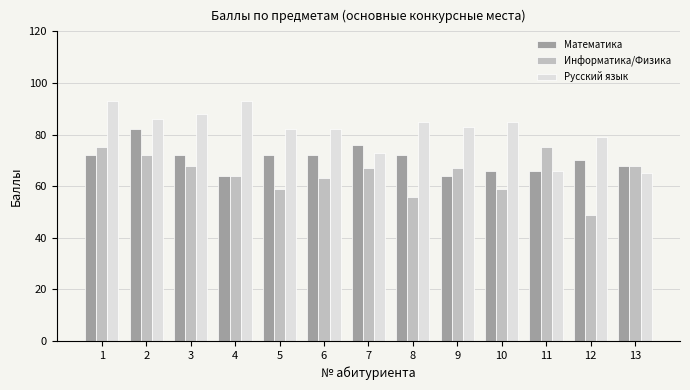

Reading left to right, list all the values displayed in this chart.

Математика: 1=72	2=82	3=72	4=64	5=72	6=72	7=76	8=72	9=64	10=66	11=66	12=70	13=68
Информатика/Физика: 1=75	2=72	3=68	4=64	5=59	6=63	7=67	8=56	9=67	10=59	11=75	12=49	13=68
Русский язык: 1=93	2=86	3=88	4=93	5=82	6=82	7=73	8=85	9=83	10=85	11=66	12=79	13=65